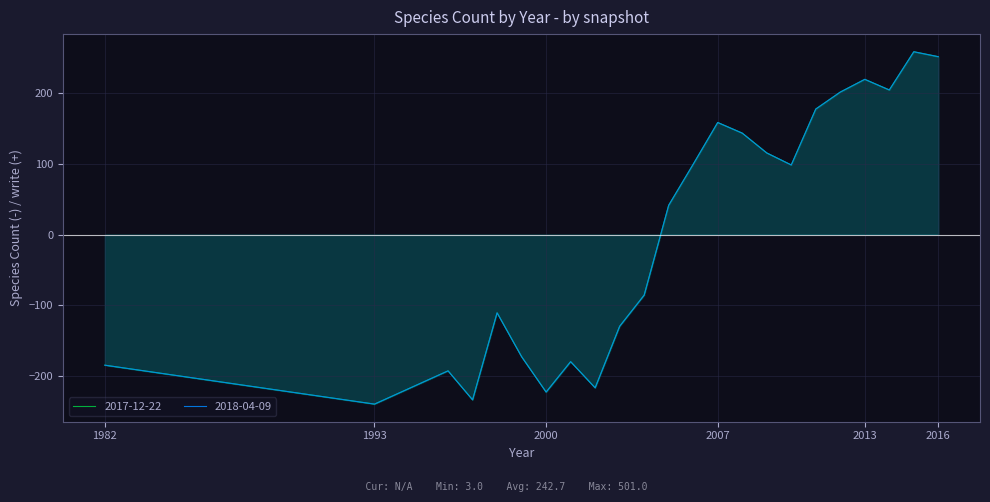

Reading left to right, extract all data points from this chart.

2017-12-22: -184.7	-239.7	-192.7	-233.7	-110.7	-172.7	-222.7	-179.7	-216.7	-129.7	-85.7	41.3	99.3	158.3	143.3	115.3	98.3	177.3	201.3	219.3	204.3	258.3	251.3
2018-04-09: -184.7	-239.7	-192.7	-233.7	-110.7	-172.7	-222.7	-179.7	-216.7	-129.7	-85.7	41.3	99.3	158.3	143.3	115.3	98.3	177.3	201.3	219.3	204.3	258.3	251.3